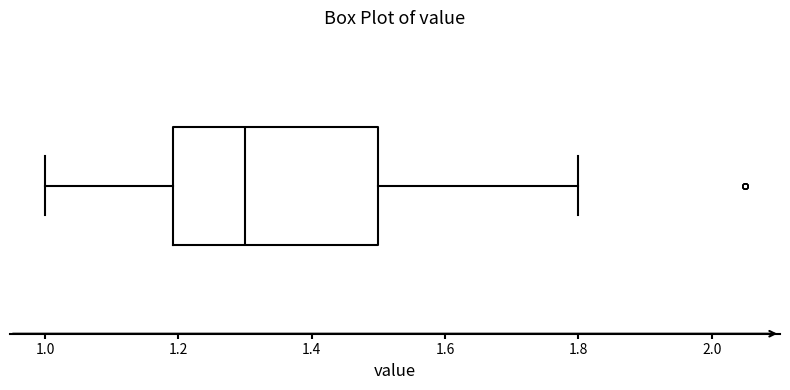

Transcribe this box plot: give where the median line is, the range the box spans, and where the two whiskers end, as read against the x-axis. The values are not printed on the chart, so give them approximately, as read against the axis.

median 1.3, box 1.2 to 1.5, whiskers 1.0 to 1.8